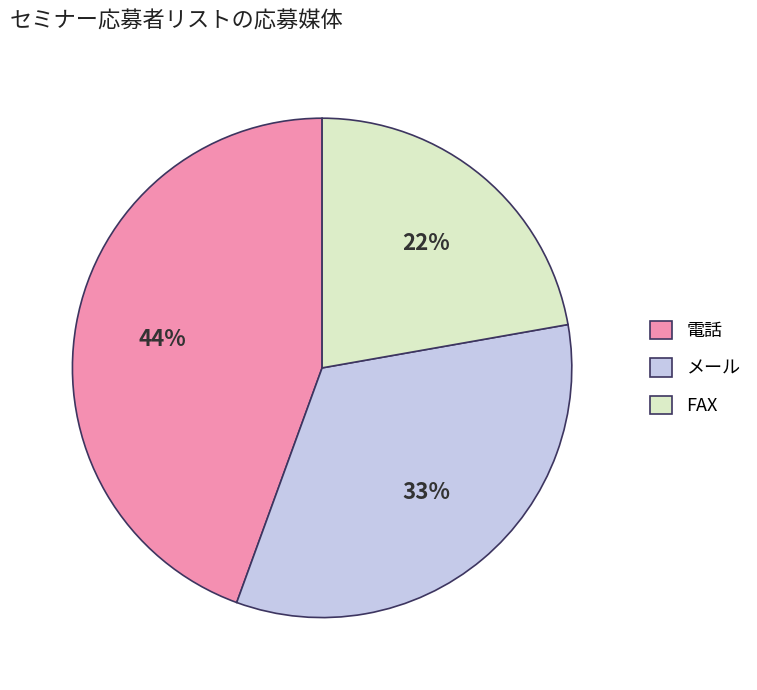

Rank the categories by value from lowest to highest.

FAX, メール, 電話